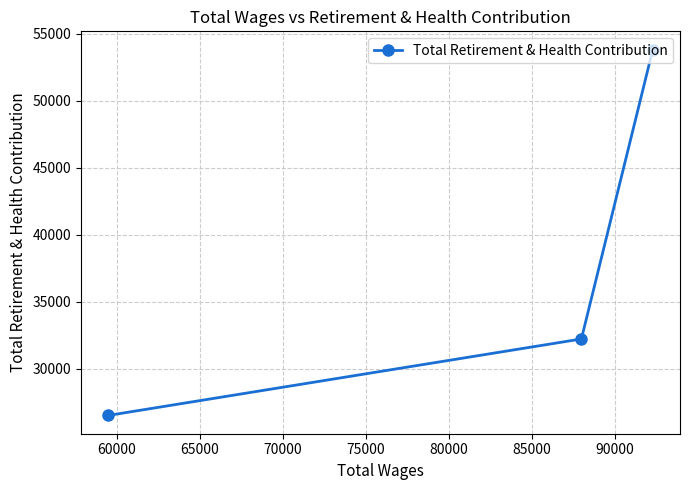

What is the greatest value displayed?

53815